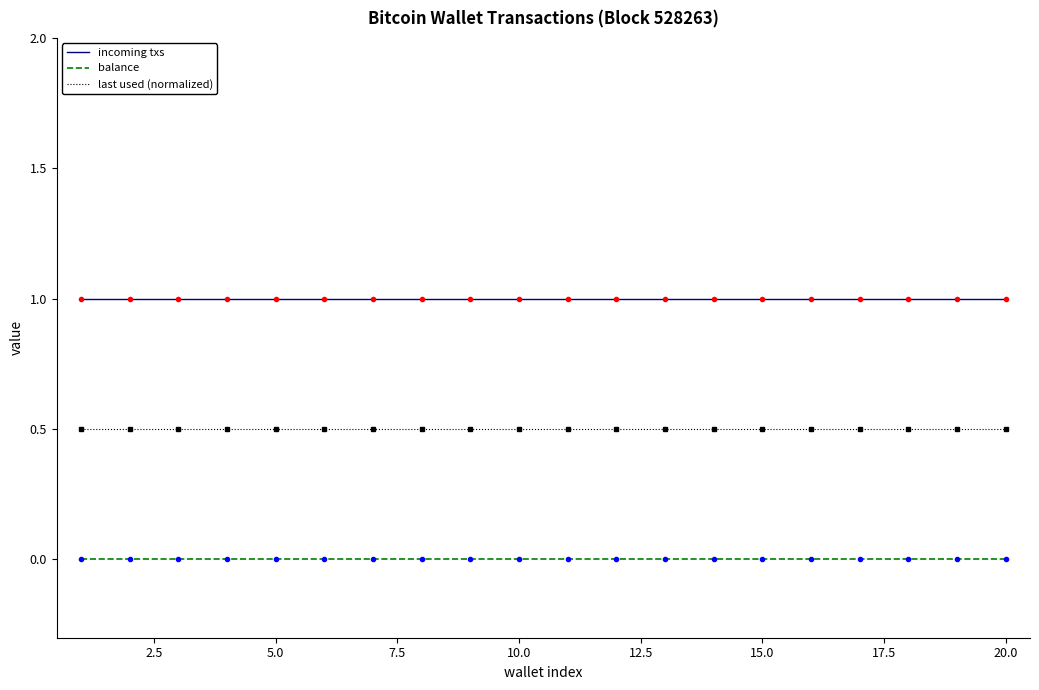

List the series in order of their peak value, lowest first.

balance, last used (normalized), incoming txs